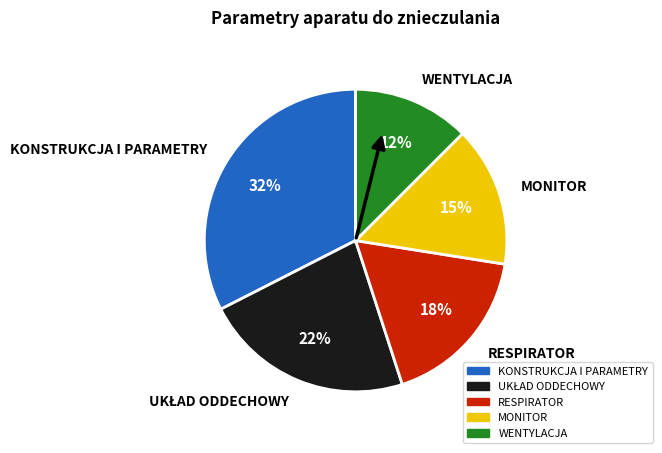

Does any single category account for the majority?

No